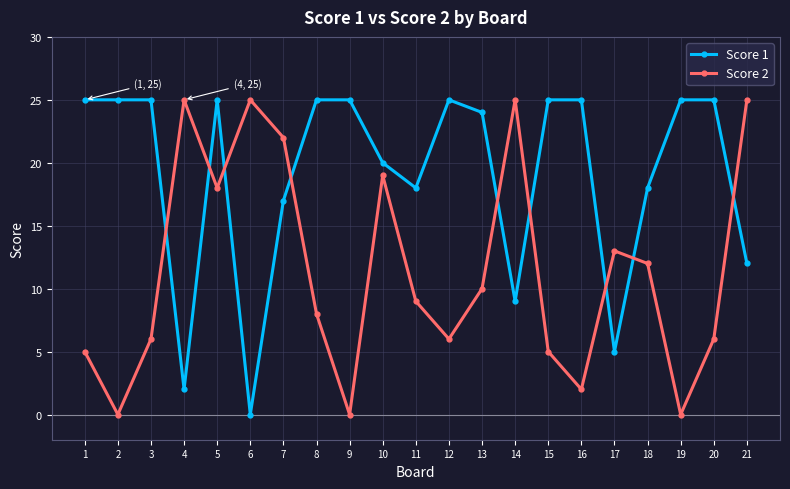

At 12, list the series in order from smallest to largest.

Score 2, Score 1